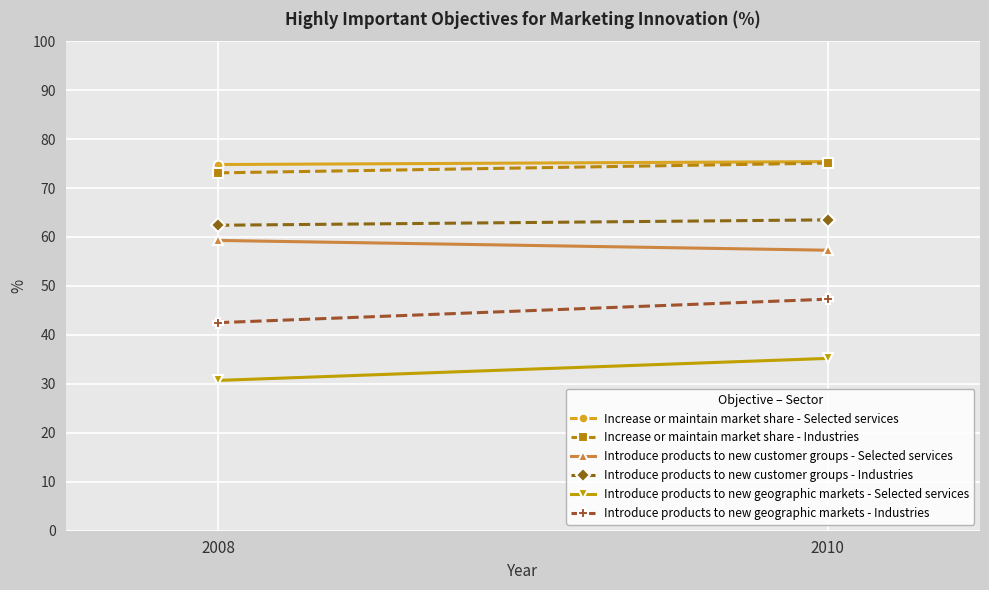

Which category has the lowest value across all series?

2008